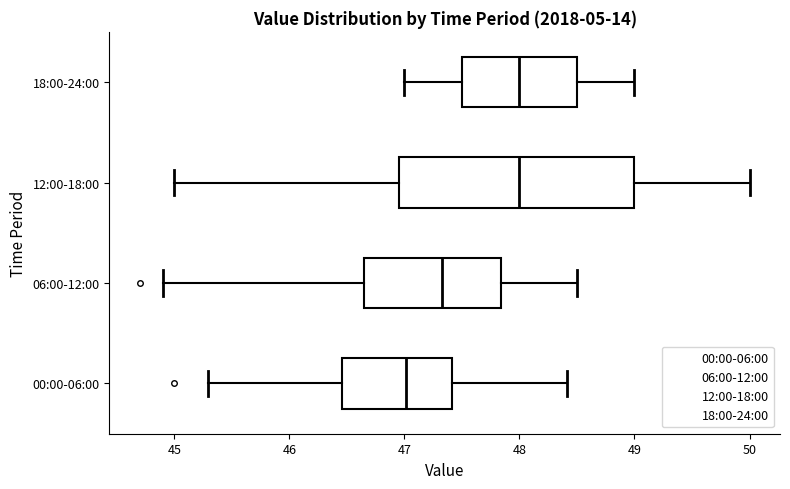

Where does the right whisker of the box for 00:00-06:00 end on the x-axis? The values are not printed on the chart, so give them approximately, as read against the axis.

48.4